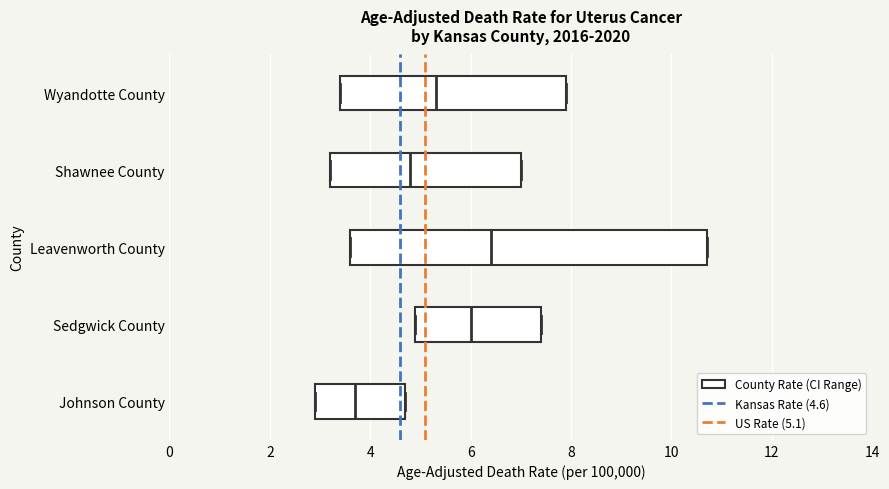

Reading bottom to top, read every box against the x-axis: the position of its median line, the range the box covers, and the ends of its whiskers. The values are not printed on the chart, so give them approximately, as read against the axis.

Johnson County: median 3.8, box 3.0 to 4.8, whiskers 3.0 to 4.8
Sedgwick County: median 6.0, box 5.0 to 7.4, whiskers 5.0 to 7.4
Leavenworth County: median 6.4, box 3.6 to 10.8, whiskers 3.6 to 10.8
Shawnee County: median 4.8, box 3.2 to 7.0, whiskers 3.2 to 7.0
Wyandotte County: median 5.4, box 3.4 to 8.0, whiskers 3.4 to 8.0